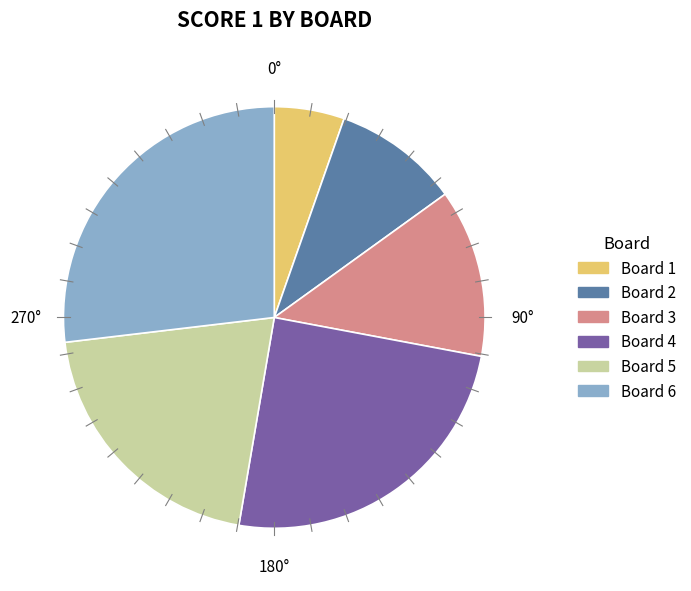

Does any single category account for the majority?

No